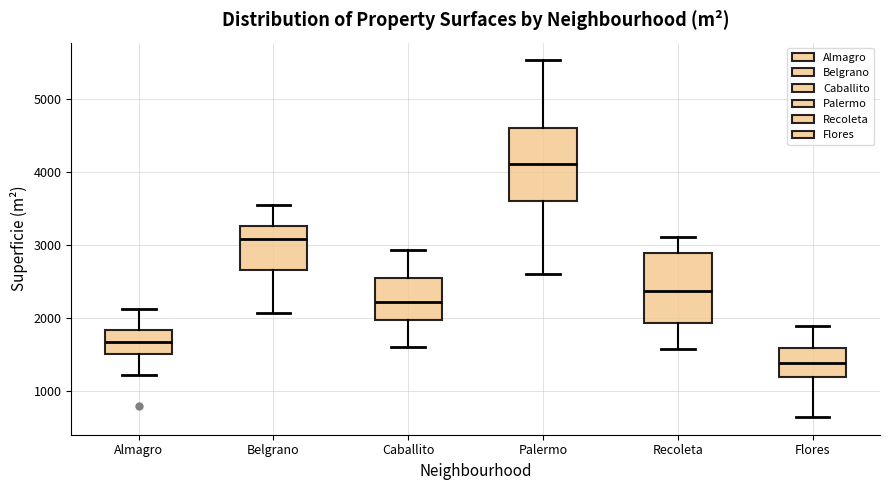

Which box's median line is the lowest?

Flores